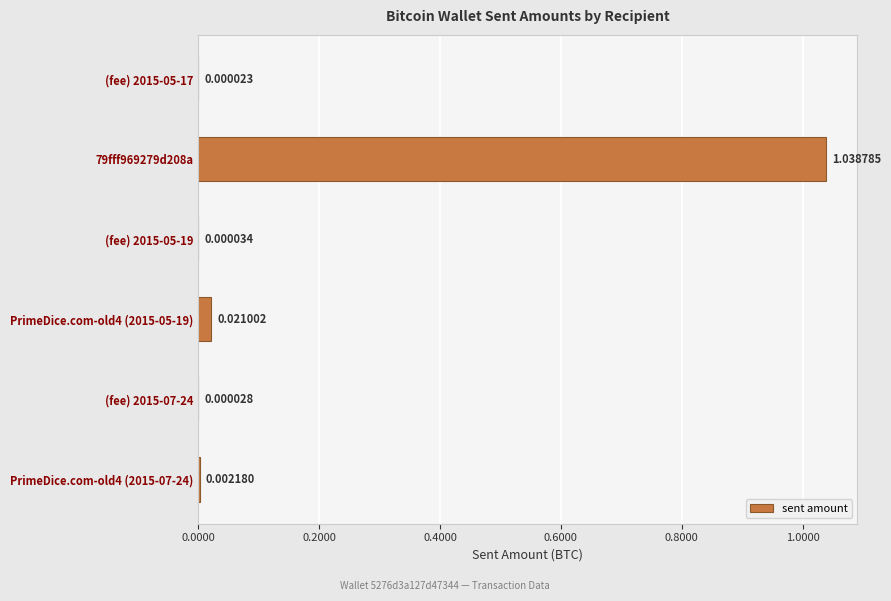

What is the sum of the values at PrimeDice.com-old4 (2015-05-19) and 79fff969279d208a?

1.1